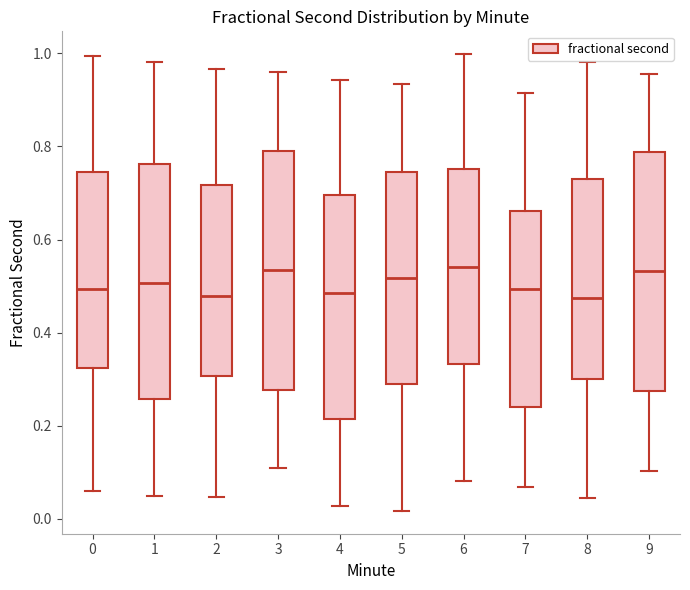

Reading left to right, transcribe this box plot: for each box, give where its median line is, the range the box spans, and where its two whiskers end, as read against the y-axis. The values are not printed on the chart, so give them approximately, as read against the axis.

0: median 0.50, box 0.32 to 0.74, whiskers 0.06 to 1.00
1: median 0.50, box 0.26 to 0.76, whiskers 0.06 to 0.98
2: median 0.48, box 0.30 to 0.72, whiskers 0.04 to 0.96
3: median 0.54, box 0.28 to 0.78, whiskers 0.10 to 0.96
4: median 0.48, box 0.22 to 0.70, whiskers 0.02 to 0.94
5: median 0.52, box 0.28 to 0.74, whiskers 0.02 to 0.94
6: median 0.54, box 0.34 to 0.76, whiskers 0.08 to 1.00
7: median 0.50, box 0.24 to 0.66, whiskers 0.06 to 0.92
8: median 0.48, box 0.30 to 0.74, whiskers 0.04 to 0.98
9: median 0.54, box 0.28 to 0.78, whiskers 0.10 to 0.96